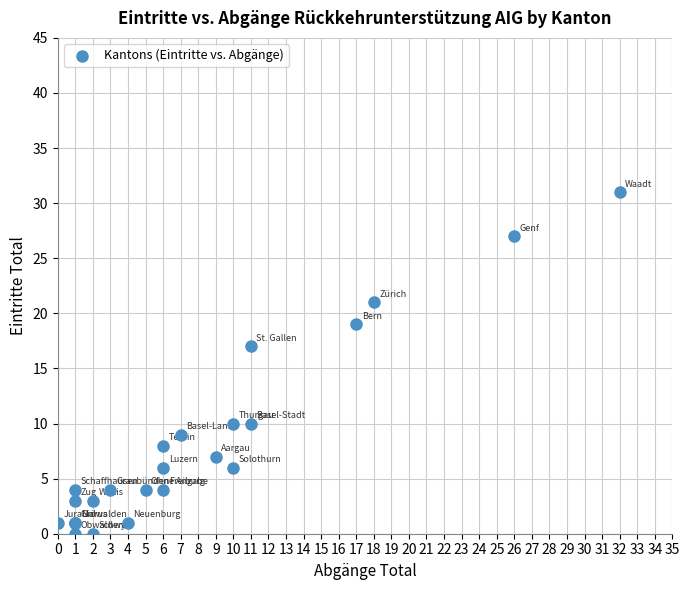

What Y value in the scatter plot is closest to 15?

17